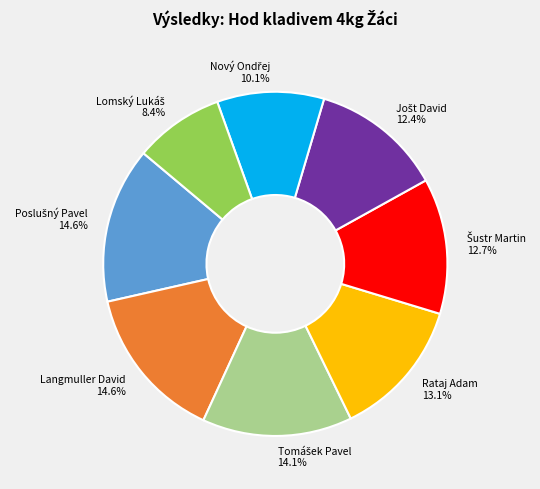

Does any single category account for the majority?

No